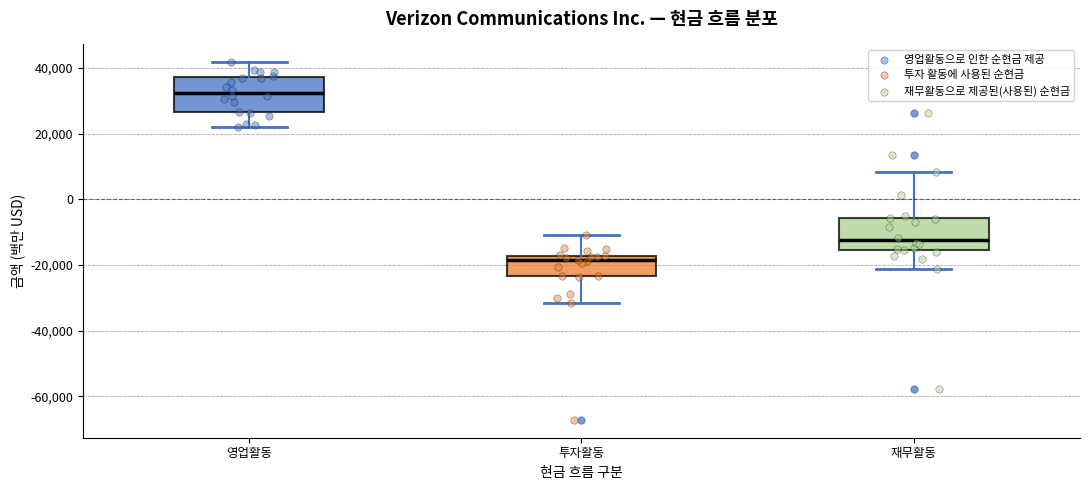

Reading left to right, read every box against the y-axis: the position of its median line, the range the box covers, and the ends of its whiskers. The values are not printed on the chart, so give them approximately, as read against the axis.

영업활동: median 32000, box 26000 to 38000, whiskers 22000 to 42000
투자활동: median -18000 (just below the box's upper edge), box -24000 to -18000, whiskers -32000 to -10000
재무활동: median -12000, box -16000 to -6000, whiskers -22000 to 8000